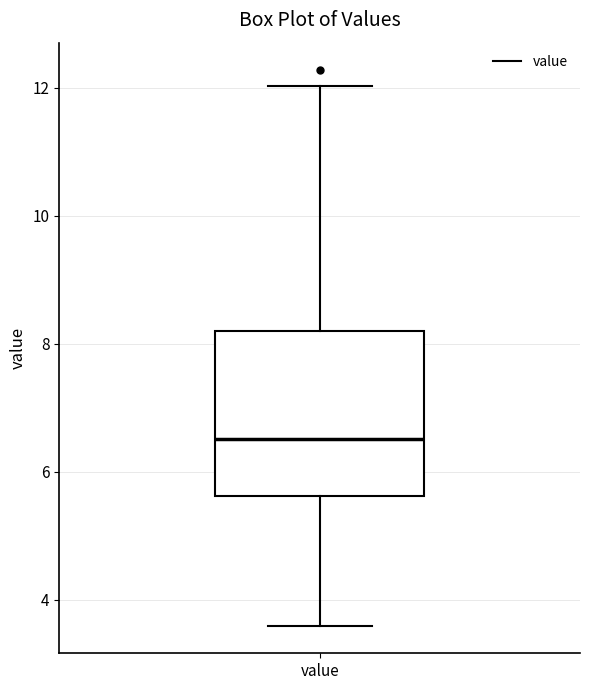

Transcribe this box plot: give where the median line is, the range the box spans, and where the two whiskers end, as read against the y-axis. The values are not printed on the chart, so give them approximately, as read against the axis.

median 6.6, box 5.6 to 8.2, whiskers 3.6 to 12.0